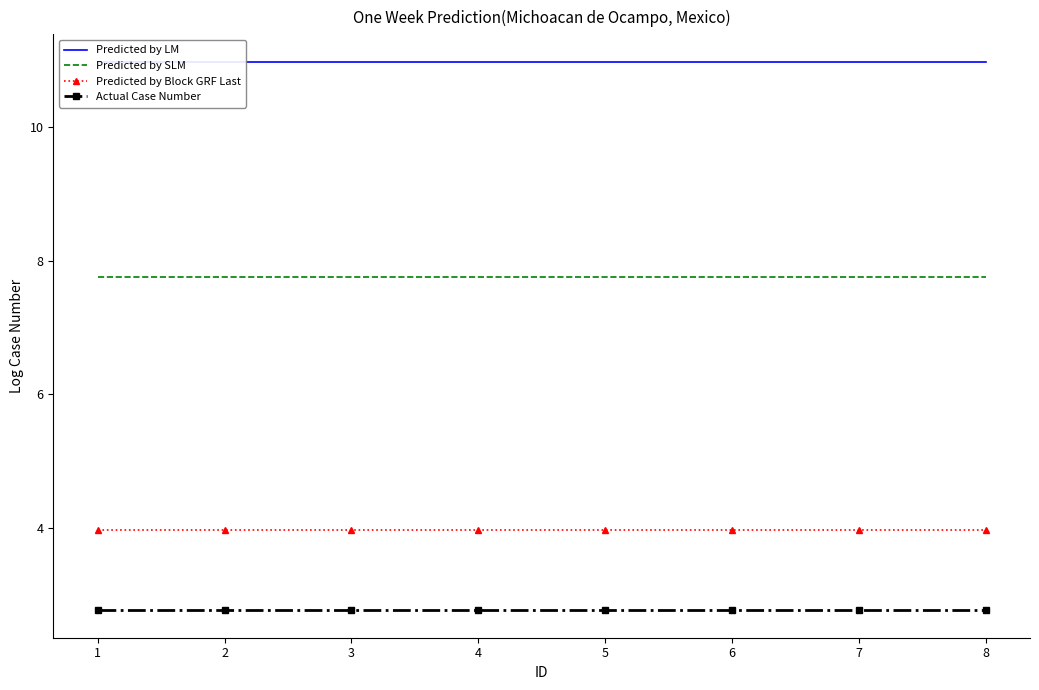

Which series has the widest spread of values?

Predicted by LM